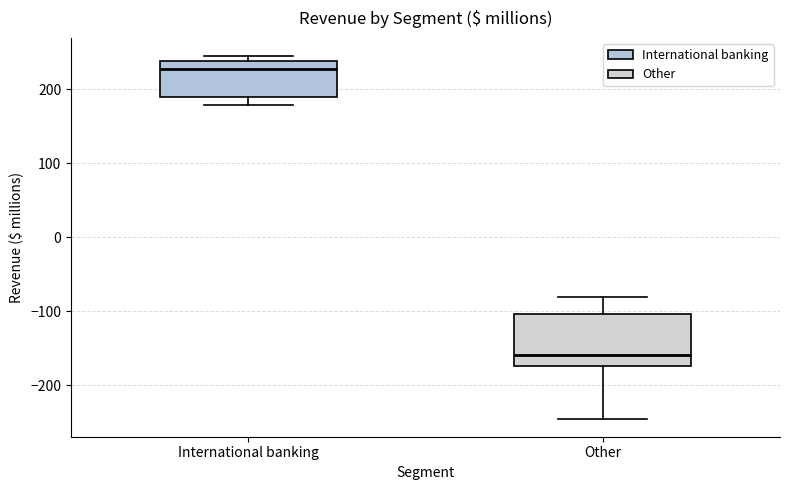

Reading left to right, read every box against the y-axis: the position of its median line, the range the box covers, and the ends of its whiskers. The values are not printed on the chart, so give them approximately, as read against the axis.

International banking: median 230, box 190 to 240, whiskers 180 to 250
Other: median -160, box -170 to -100, whiskers -240 to -80